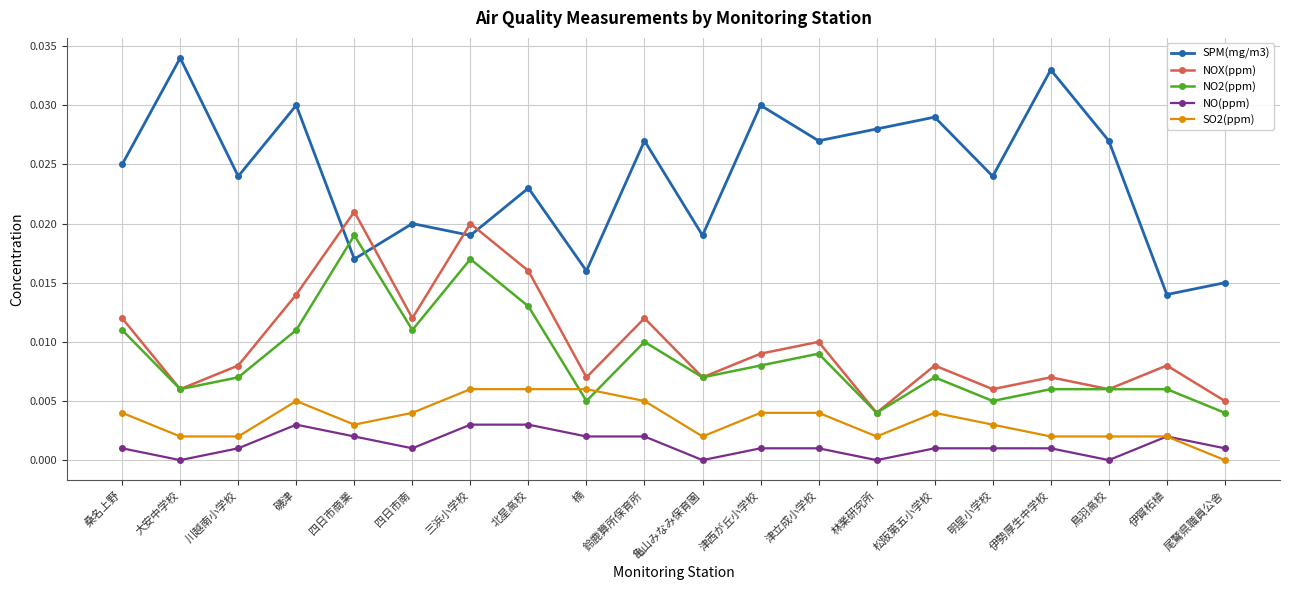

True or false: SPM(mg/m3) and NO2(ppm) intersect in this chart.

True